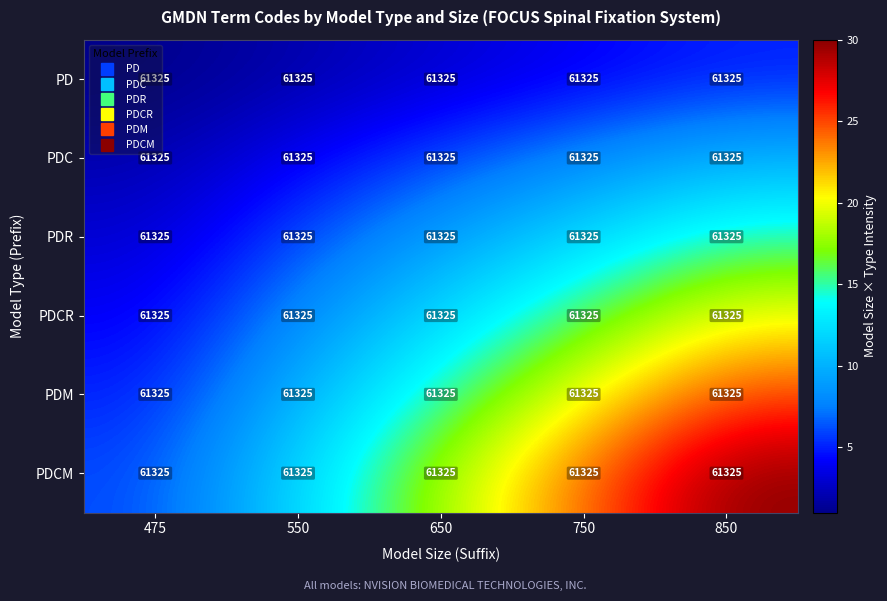

Count the number of categories in the chart.

5